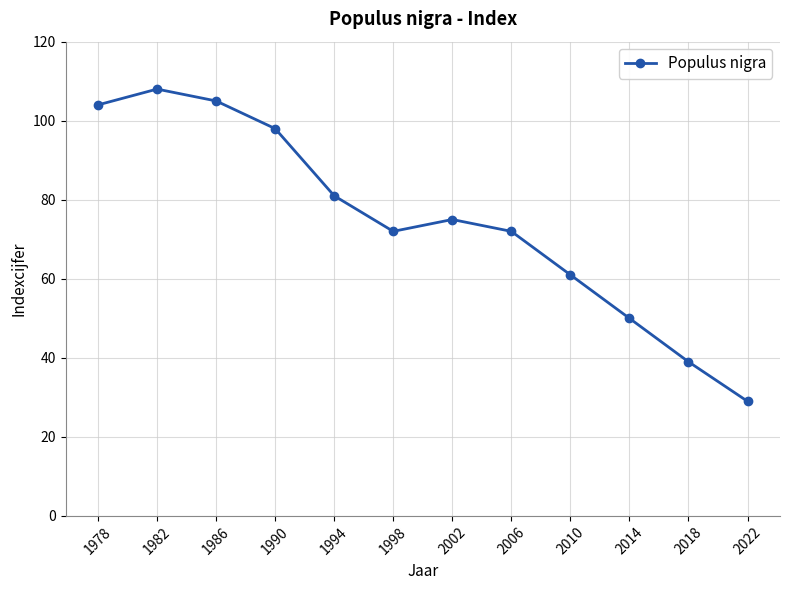

What is the greatest value displayed?

108